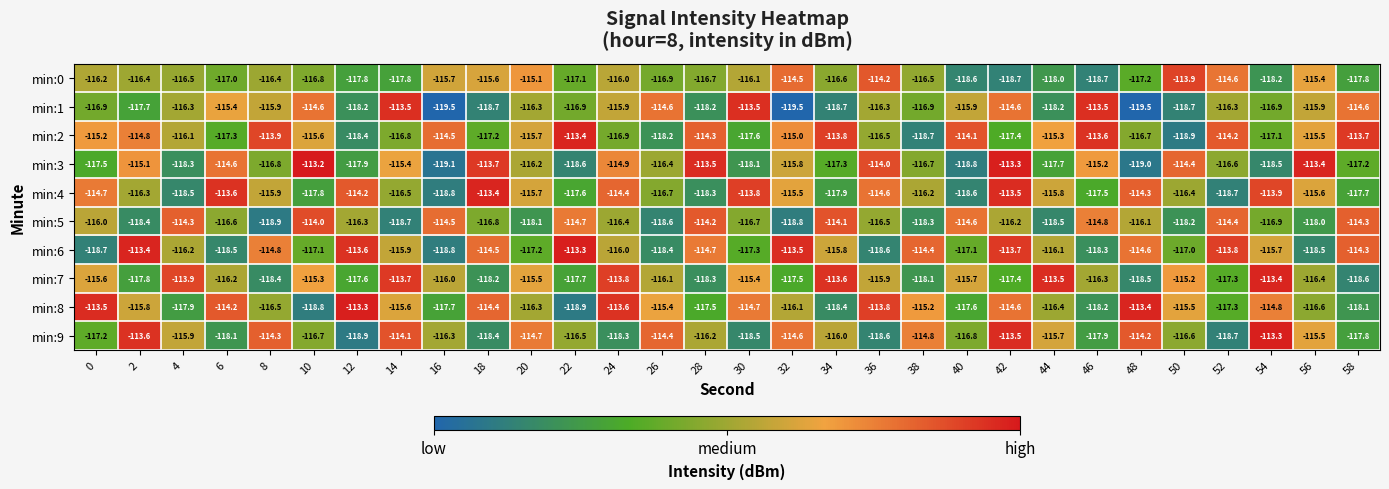

At which category is the sum across all series the highest?

42